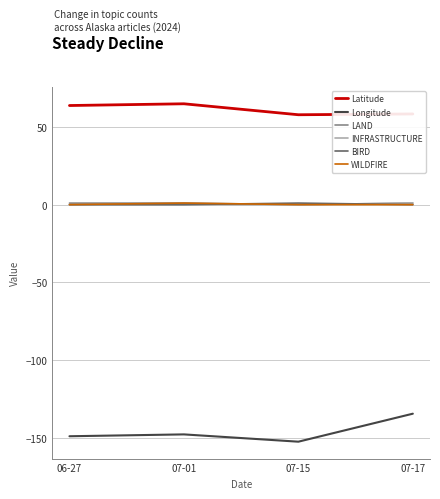

Between 07-01 and 07-15, which series saw the biggest shift?

Latitude